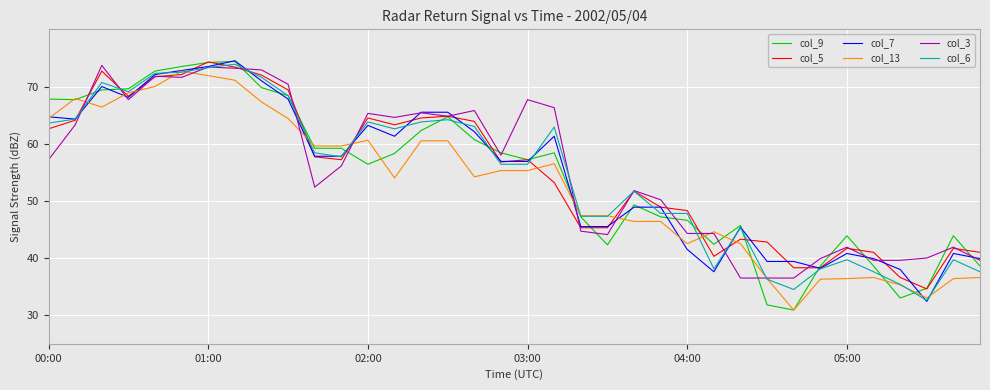

How many values in the col_13 series are below 55?

18